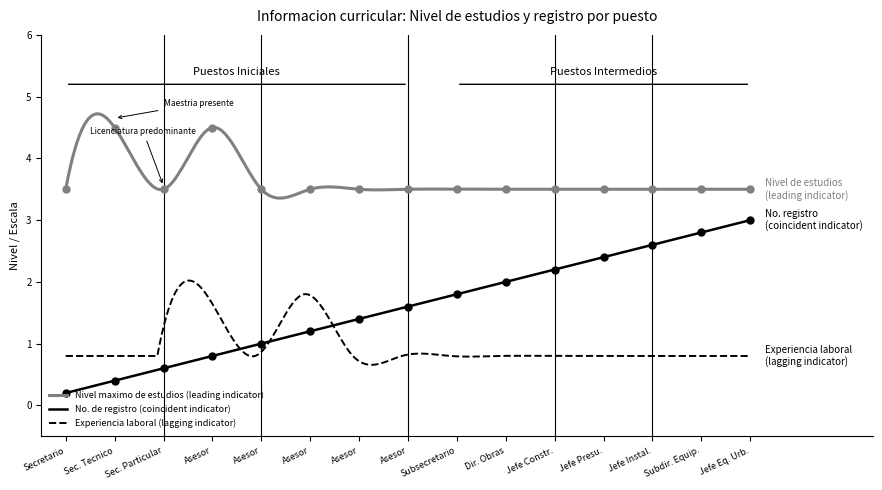

What is the highest value of the No. de registro (coincident indicator) series?

3.0